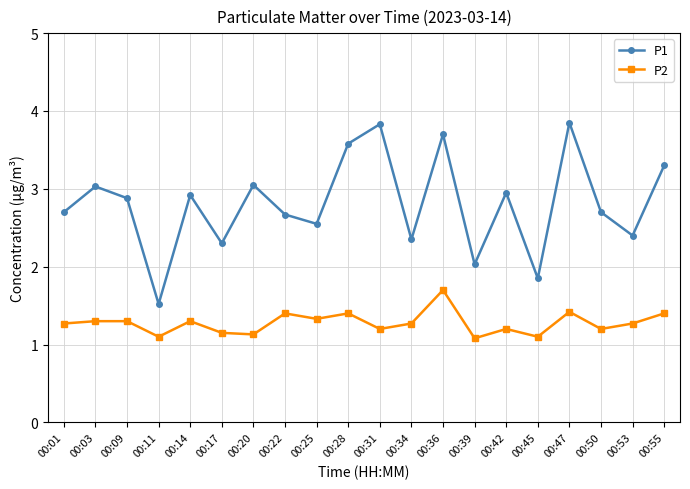

How many lines are shown in the chart?

2